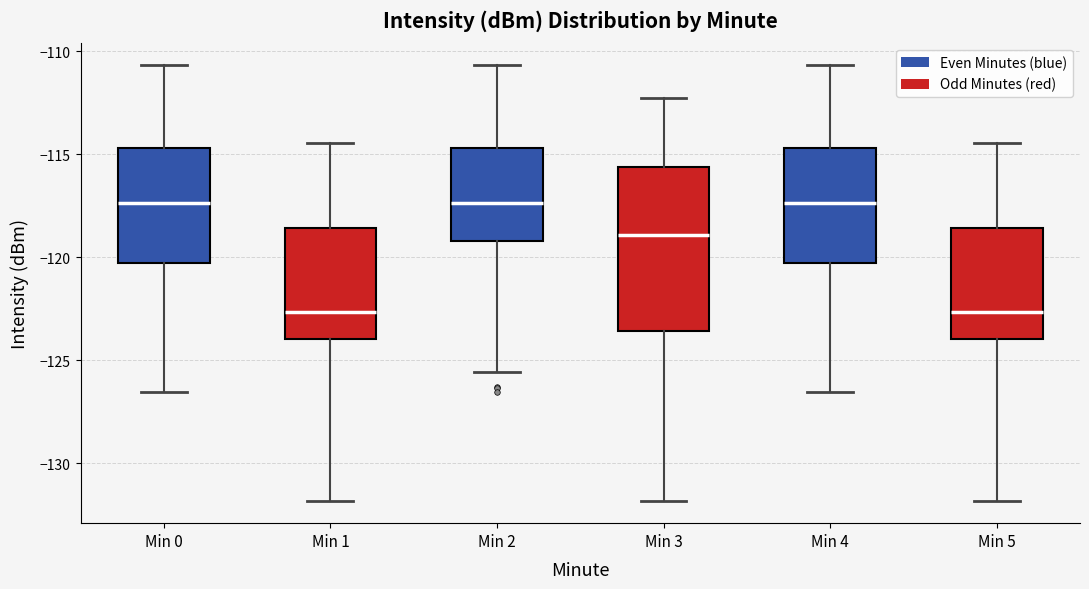

Comparing the boxes themselves (not the whiskers), which one is the tallest?

Min 3